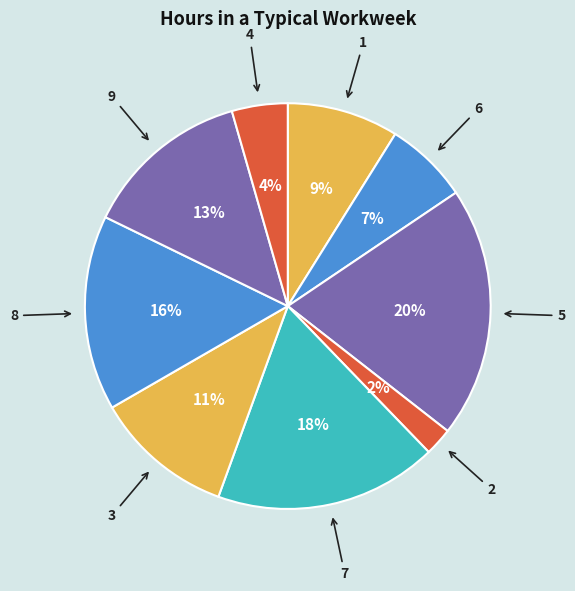

Which category has the biggest portion of the pie?

5